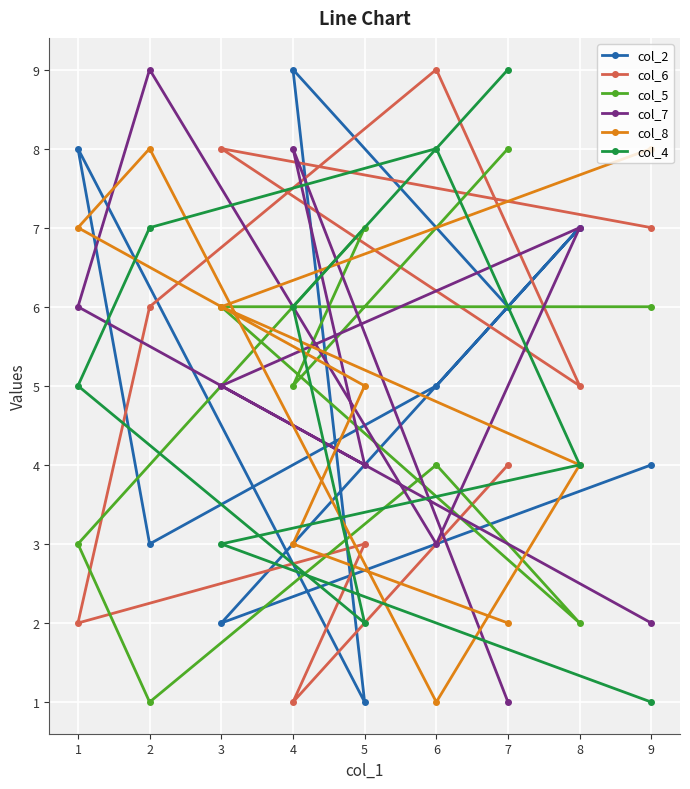

What value does the col_5 series have at 4?

5